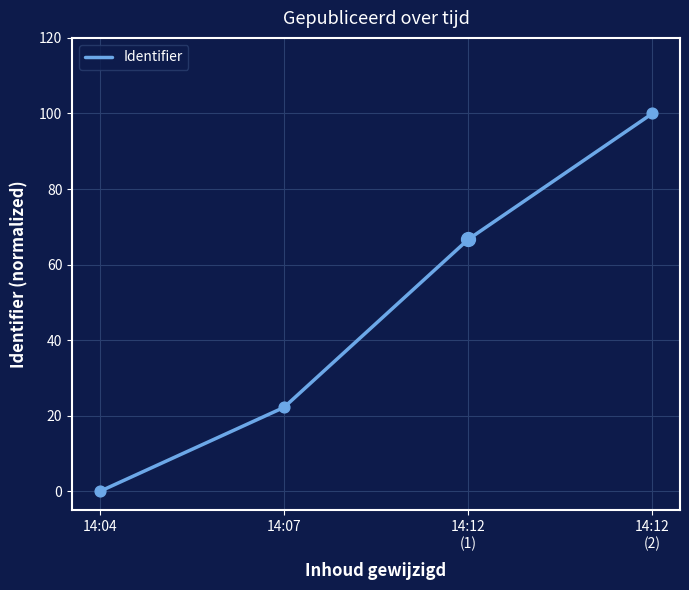

What is the change in value from 14:04 to 14:12
(1)?

+66.7